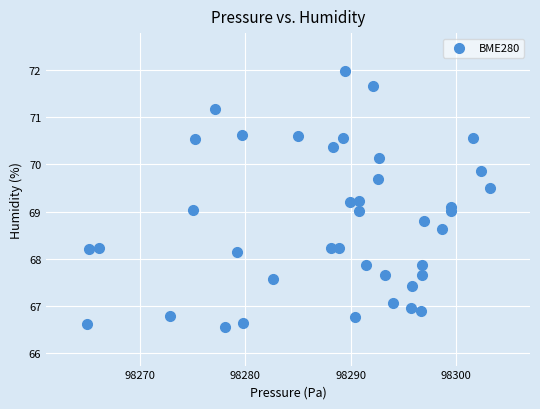

What is the range of X values (max minus min)?

38.3